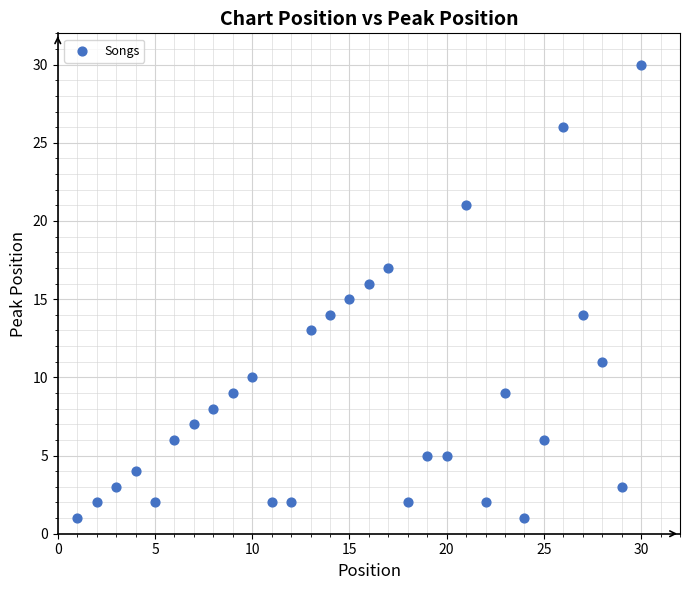

What is the range of Y values (max minus min)?

29